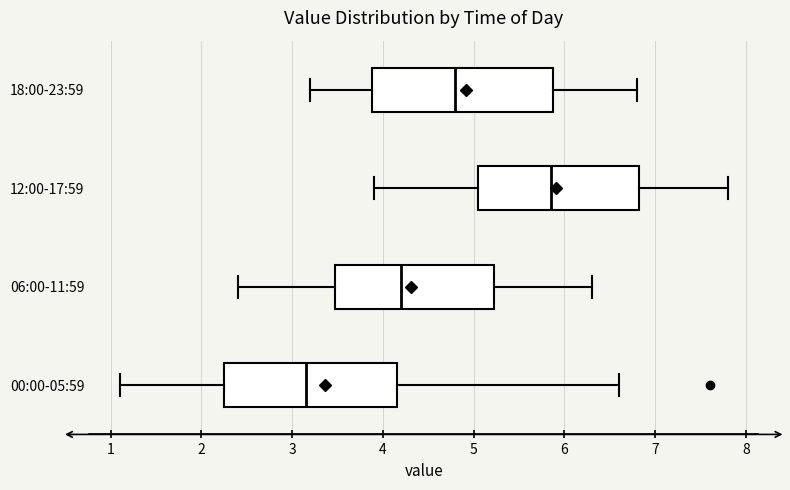

Which box's median line is the furthest to the left?

00:00-05:59